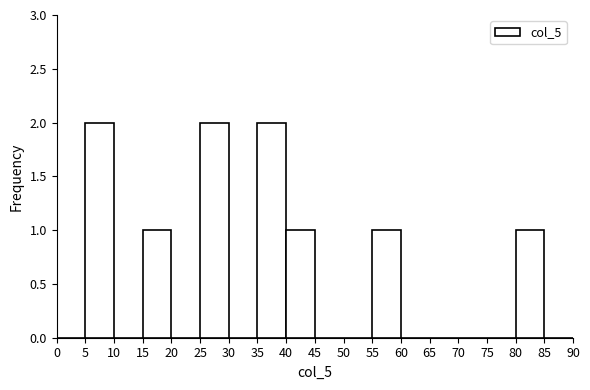

How tall is the bar that spans 55 to 60 on the x-axis? The values are not printed on the chart, so give them approximately, as read against the axis.

1